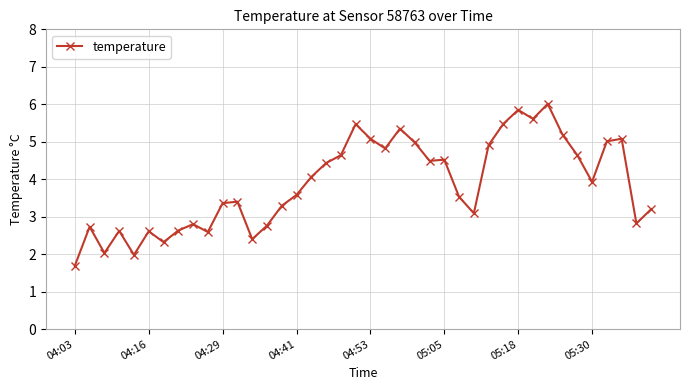

True or false: the data has more than 1 interior local peaks.

True